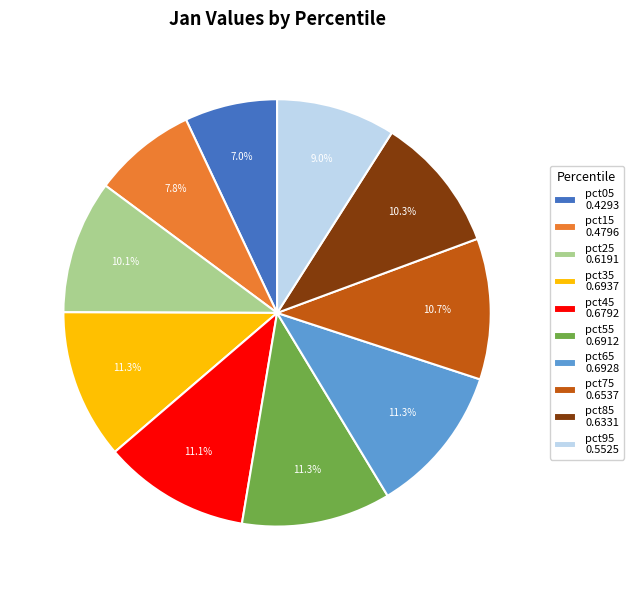

What portion of the pie excludes pct75?

89.3%